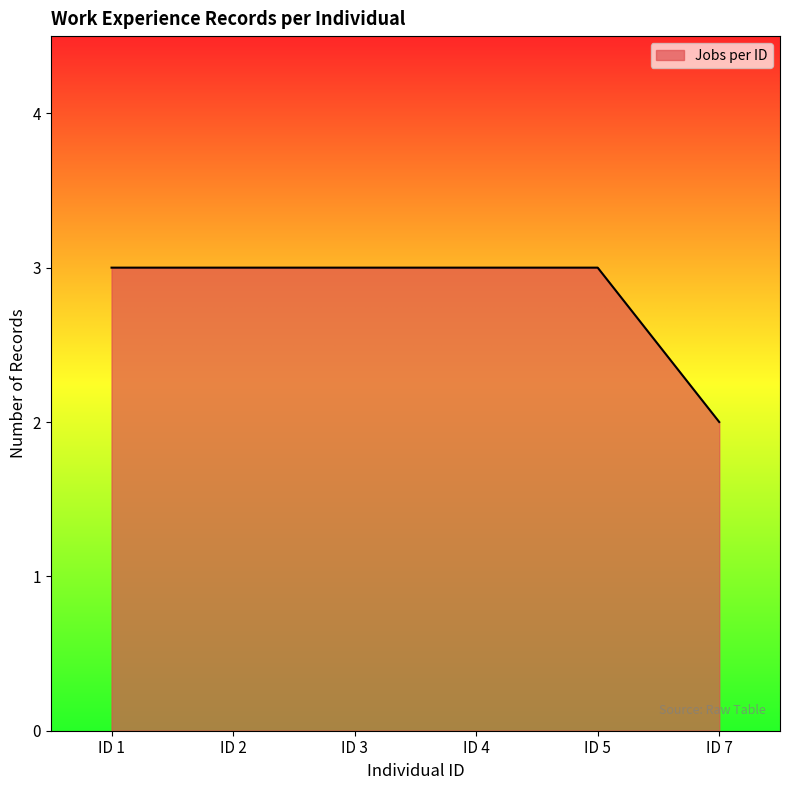

What is the sum of the values at ID 7 and ID 5?

5